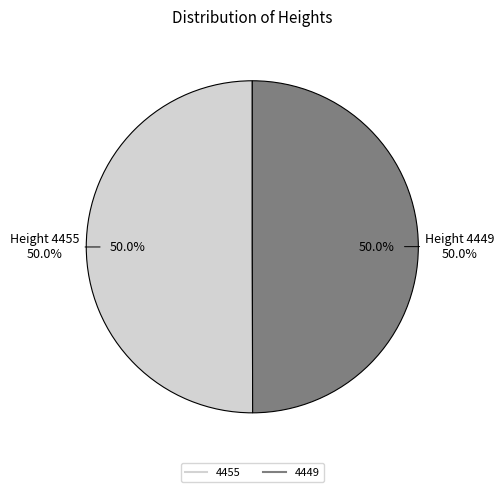

Which category accounts for the majority?

4455